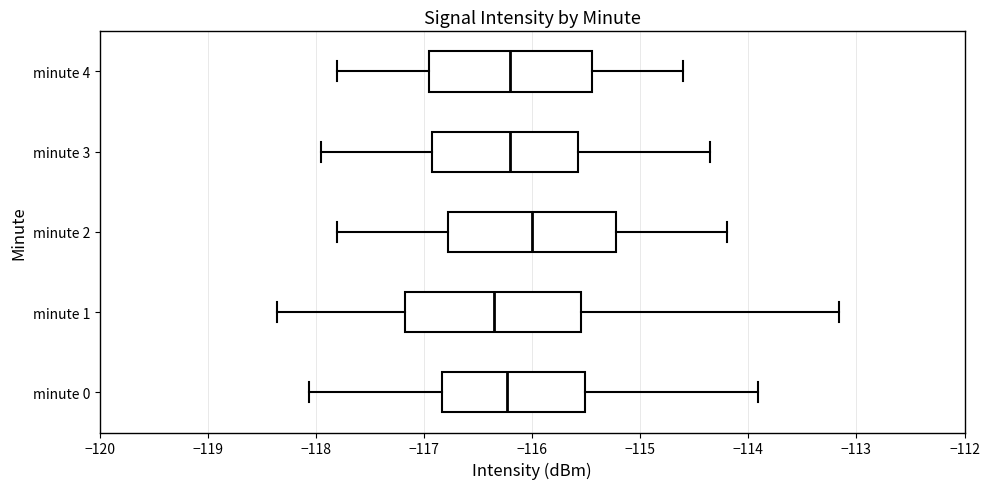

Reading bottom to top, read every box against the x-axis: the position of its median line, the range the box covers, and the ends of its whiskers. The values are not printed on the chart, so give them approximately, as read against the axis.

minute 0: median -116.2, box -116.8 to -115.5, whiskers -118.1 to -113.9
minute 1: median -116.3, box -117.2 to -115.5, whiskers -118.4 to -113.2
minute 2: median -116.0, box -116.8 to -115.2, whiskers -117.8 to -114.2
minute 3: median -116.2, box -116.9 to -115.6, whiskers -117.9 to -114.3
minute 4: median -116.2, box -116.9 to -115.4, whiskers -117.8 to -114.6